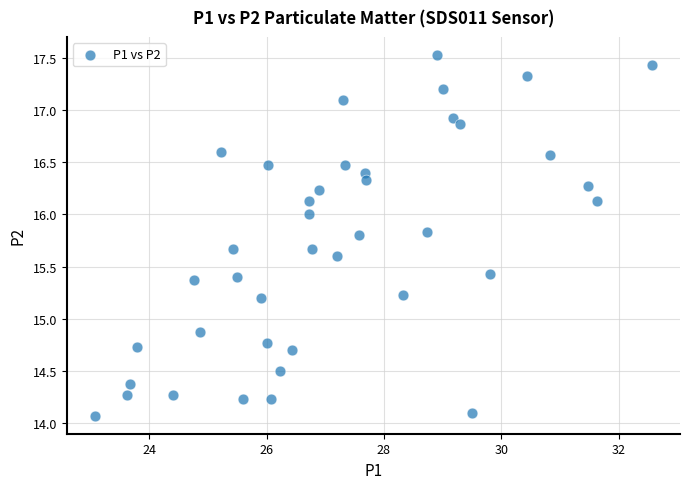

What is the range of X values (max minus min)?

9.5